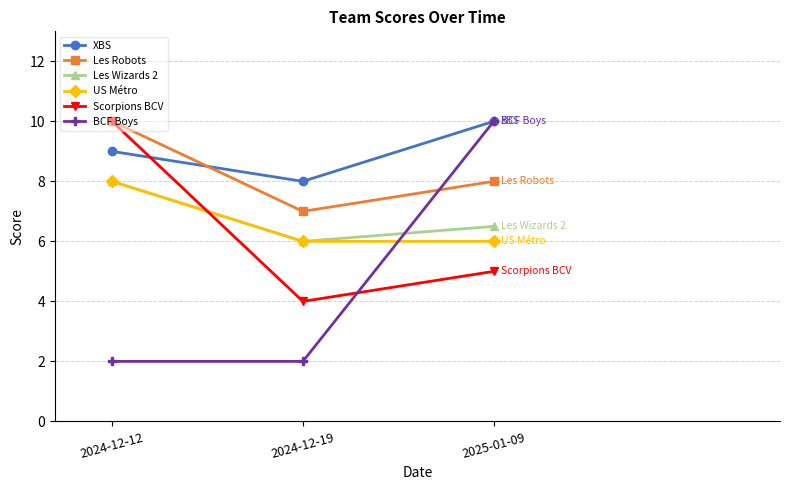

Rank the categories by Les Wizards 2 value from lowest to highest.

2024-12-19, 2025-01-09, 2024-12-12